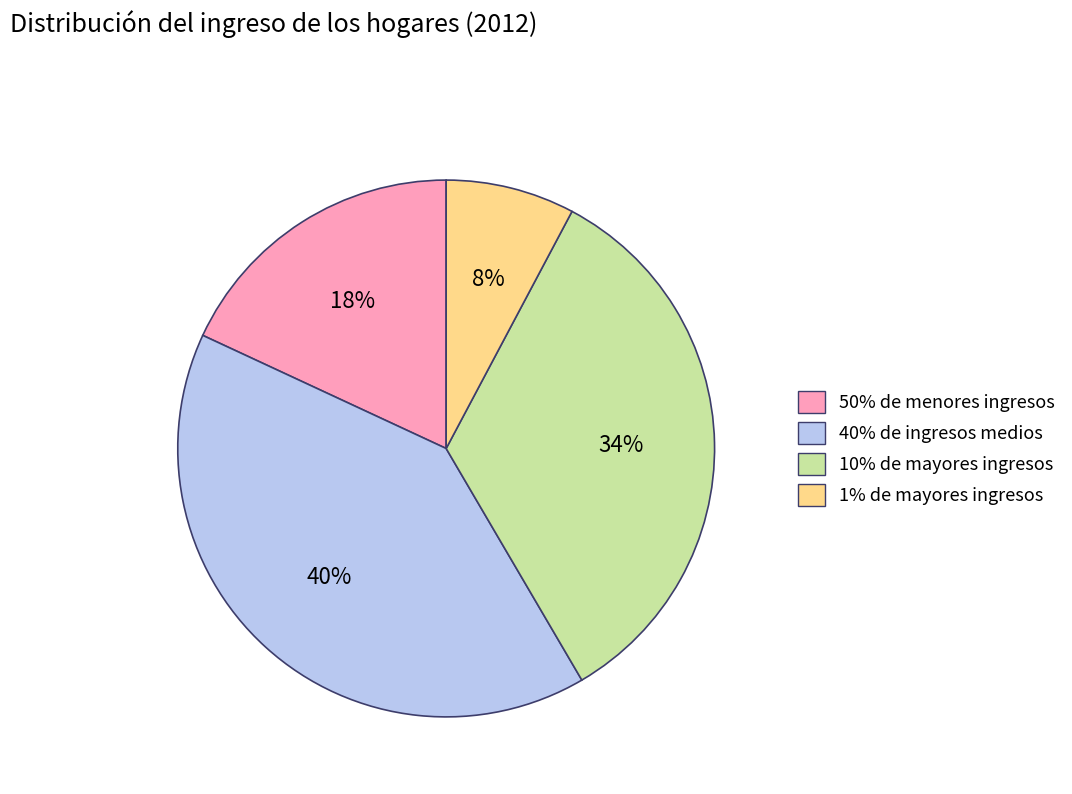

What is the smallest slice in the pie chart?

1% de mayores ingresos